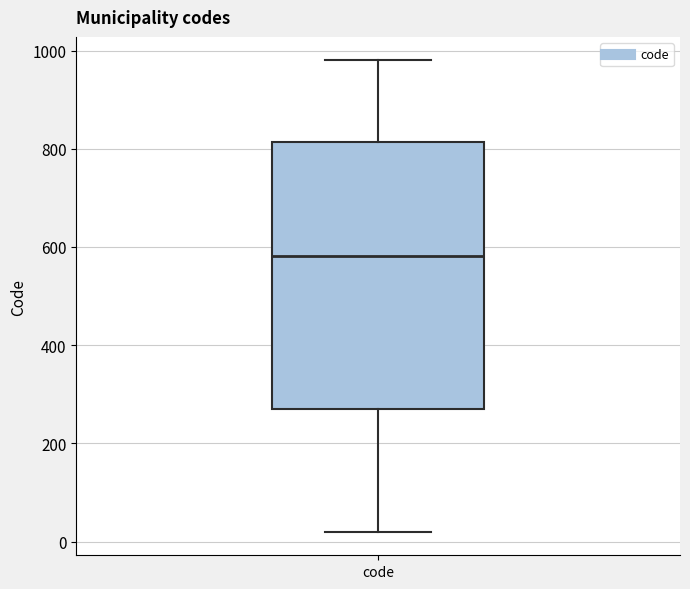

Transcribe this box plot: give where the median line is, the range the box spans, and where the two whiskers end, as read against the y-axis. The values are not printed on the chart, so give them approximately, as read against the axis.

median 580, box 280 to 820, whiskers 20 to 980